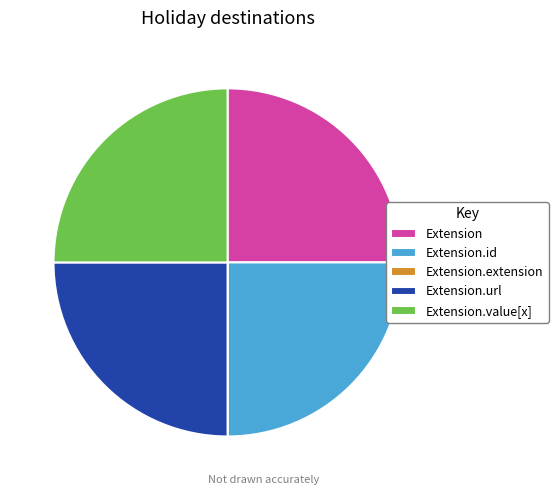

The Extension.url slice represents 25% of the pie. True or false?

True